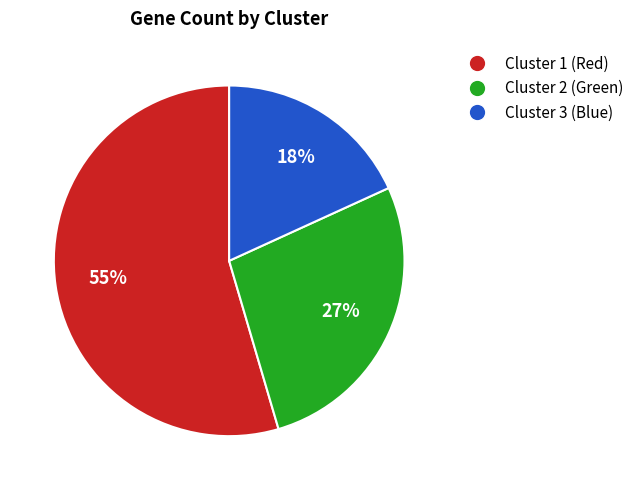

Approximately how many times larger is the value at Cluster 2 (Green) compared to Cluster 3 (Blue)?

1.5